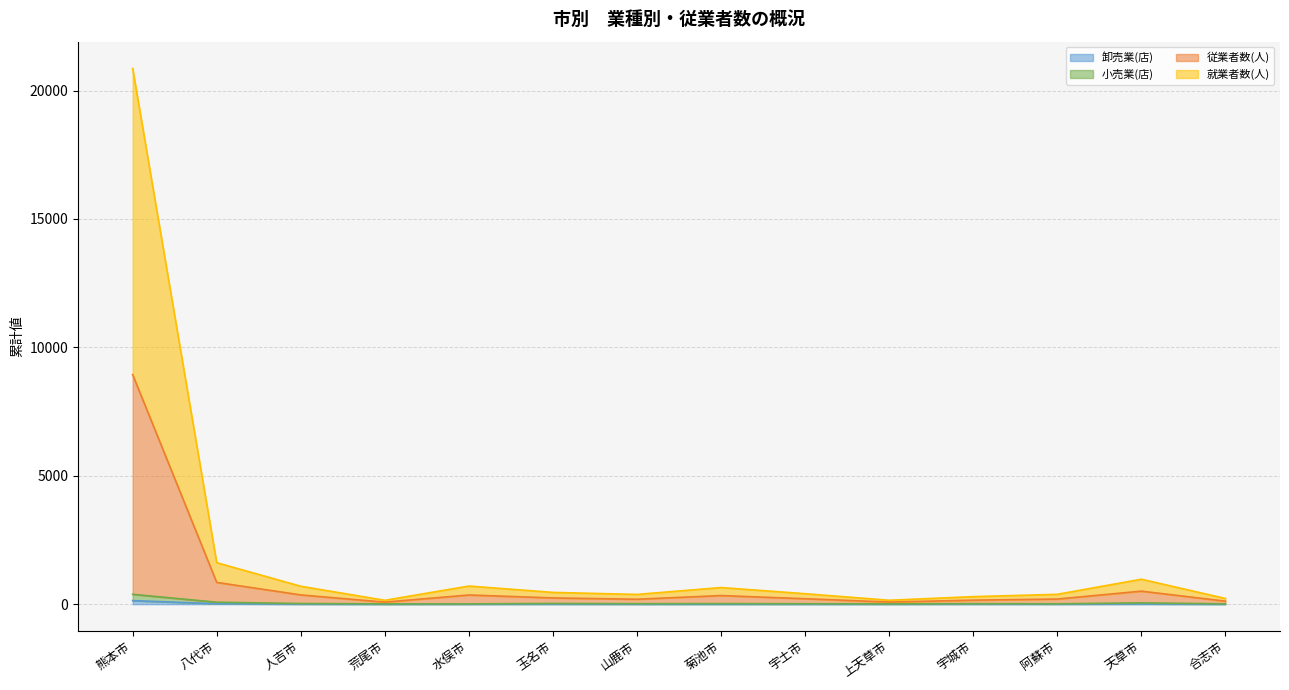

At 人吉市, list the series in order from largest to smallest.

就業者数(人), 従業者数(人), 小売業(店), 卸売業(店)